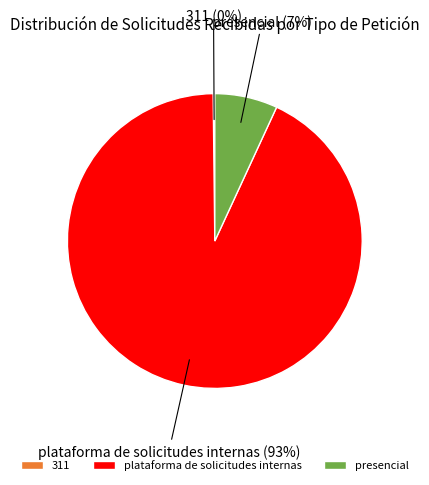

Which slice is the largest?

plataforma de solicitudes internas